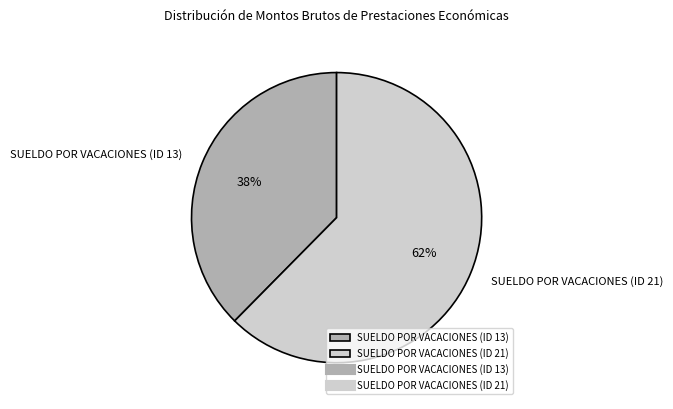

Count the number of slices in the pie.

2